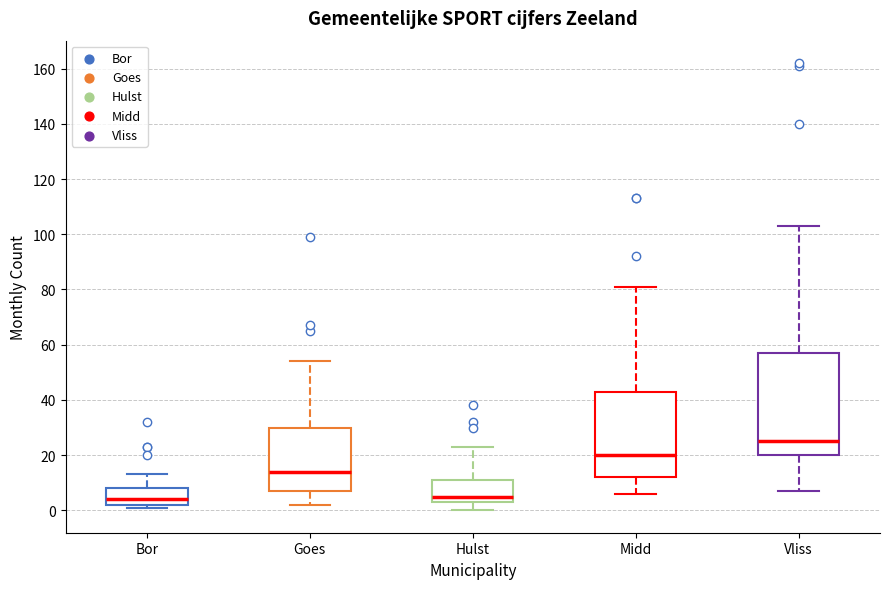

Which box is the tallest, from its lower edge to its upper edge?

Vliss